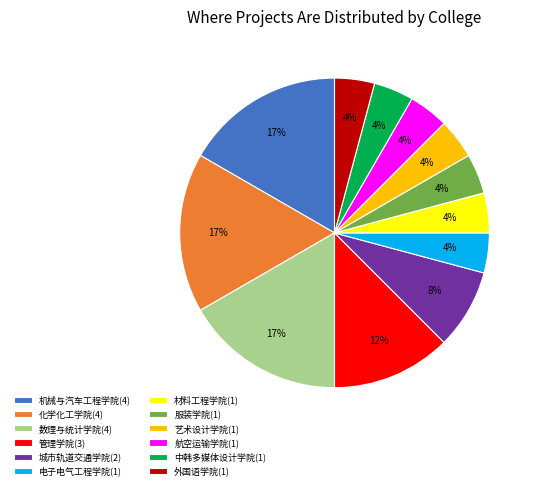

To the nearest percent, what percentage of the pie is 机械与汽车工程学院(4)?

17%